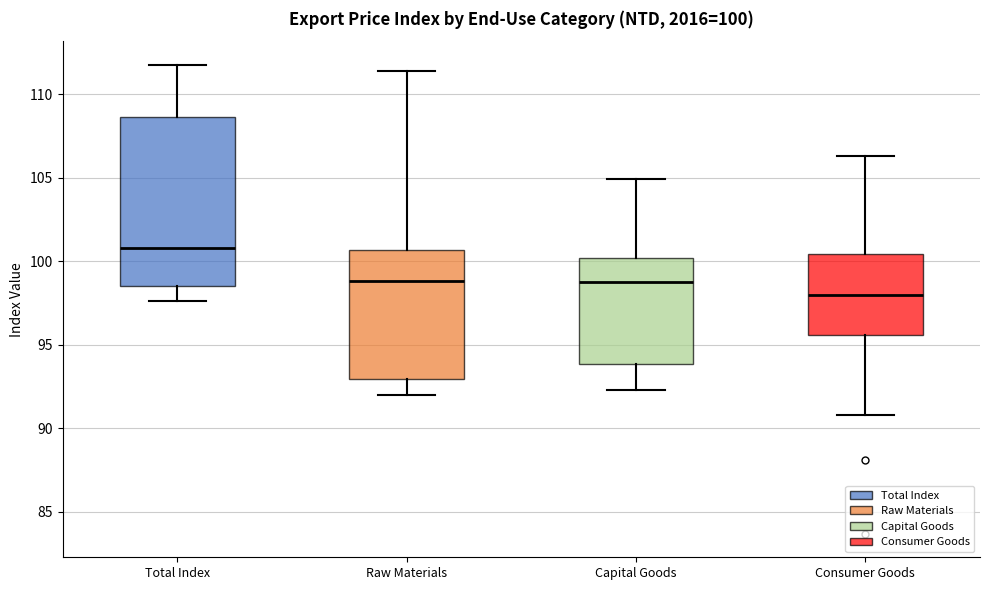

Which box's median line is the highest?

Total Index